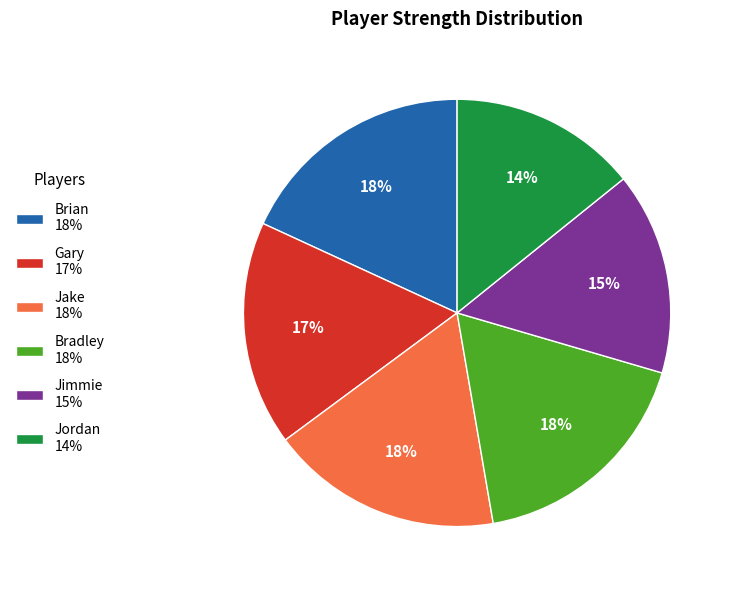

How many slices are in this pie chart?

6